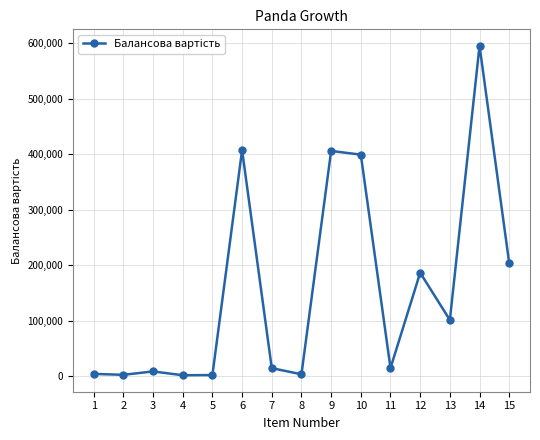

What is the difference between the maximum and minimum values?

592786.0